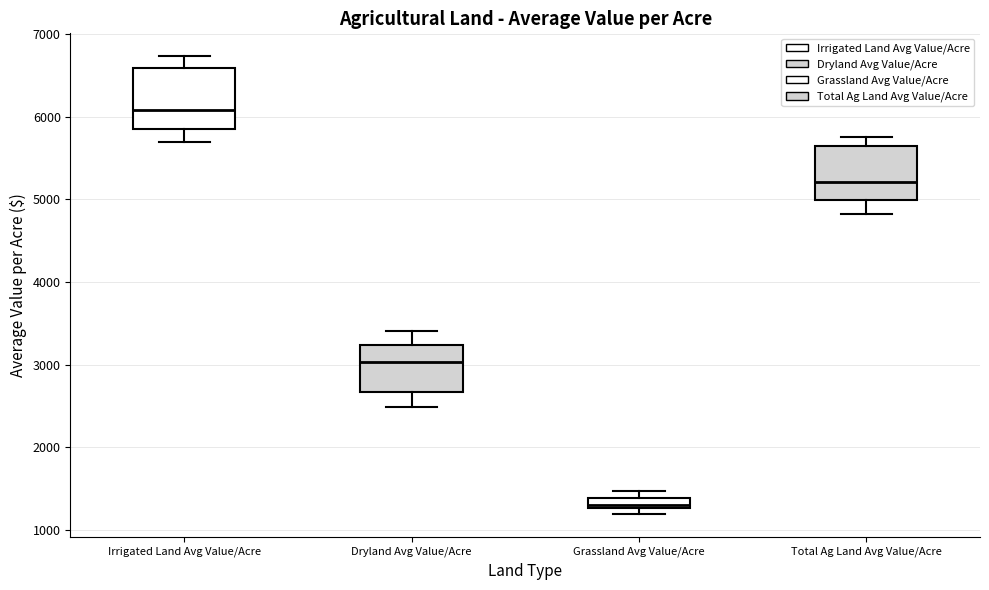

Where is the lower edge of the box for Grassland Avg Value/Acre on the y-axis? The values are not printed on the chart, so give them approximately, as read against the axis.

1300